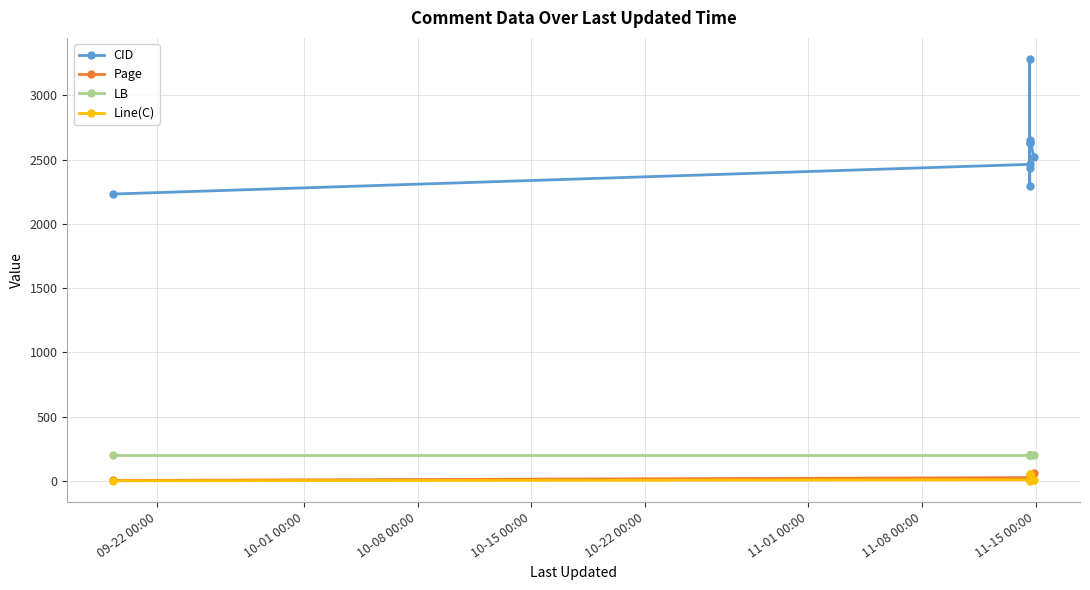

What is the minimum value for LB?

198.0